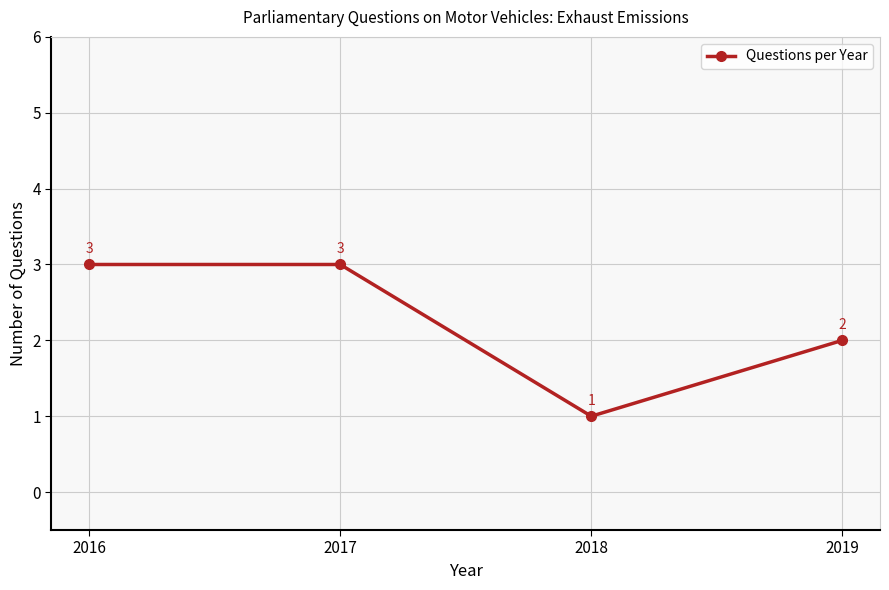

Where is the data nearest to the value 2?

2019